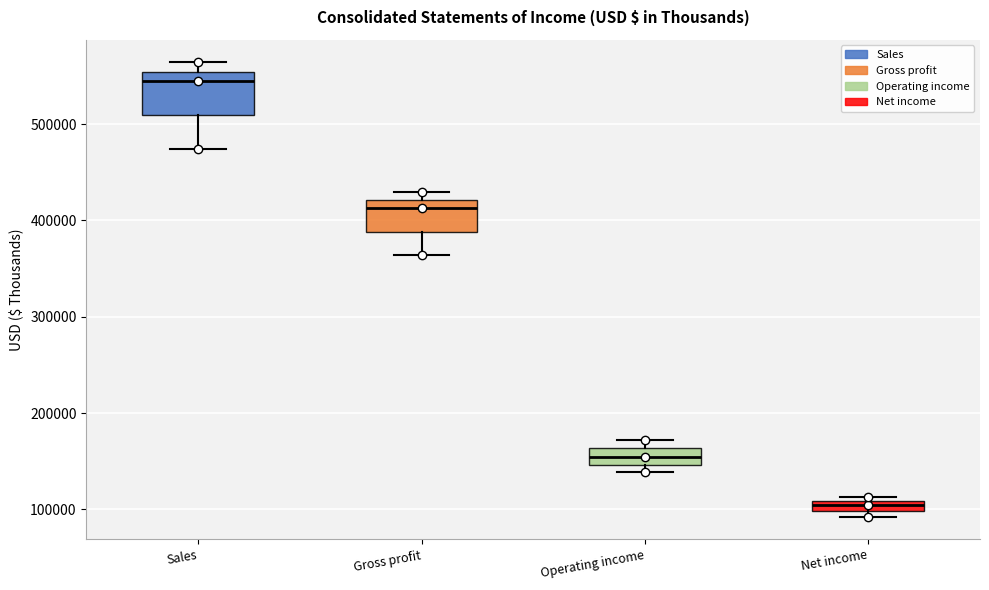

Comparing the boxes themselves (not the whiskers), which one is the tallest?

Sales